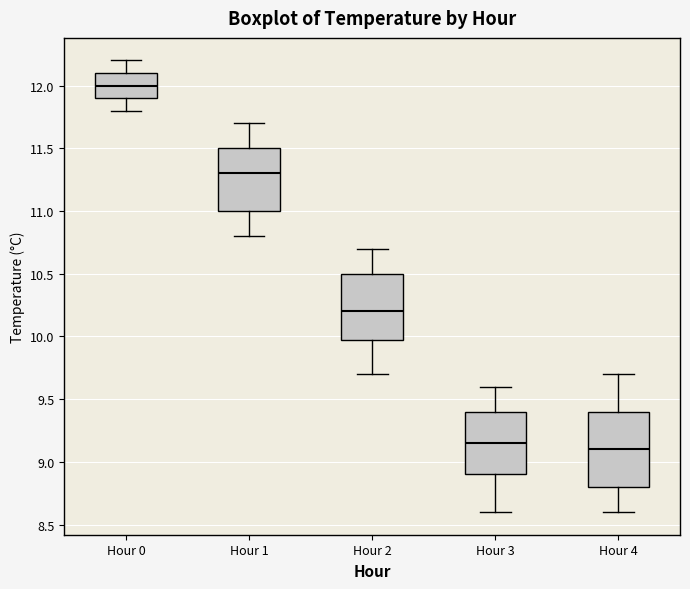

Which box is the tallest, from its lower edge to its upper edge?

Hour 4